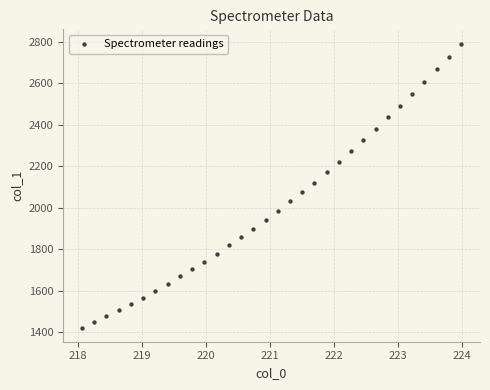

What is the range of X values (max minus min)?

5.9